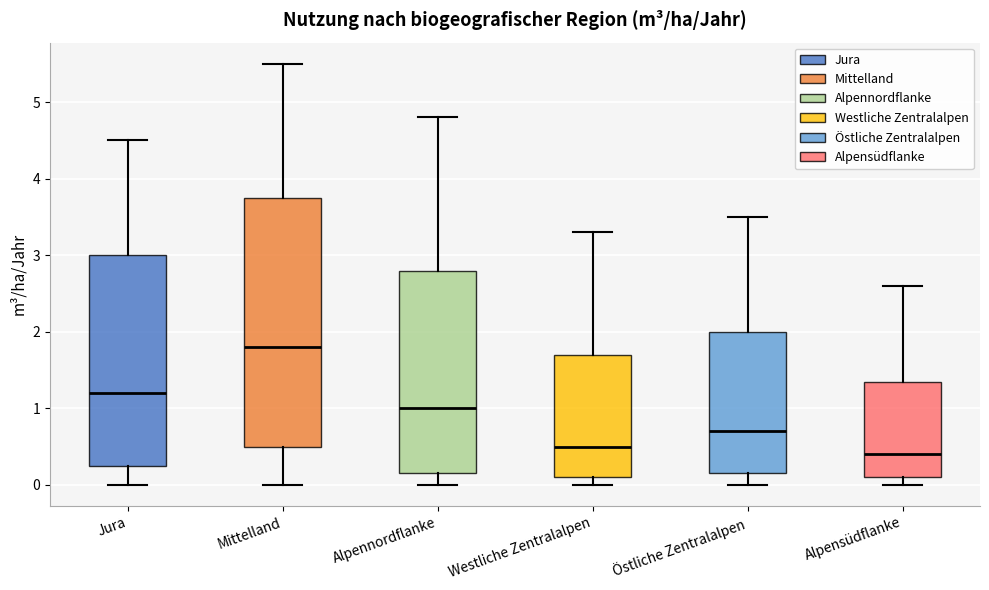

Which box is the tallest, from its lower edge to its upper edge?

Mittelland